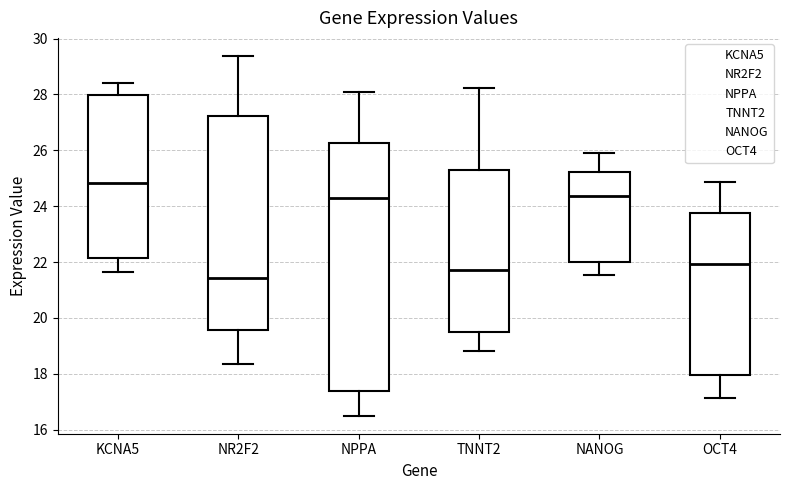

Where is the upper edge of the box for NANOG on the y-axis? The values are not printed on the chart, so give them approximately, as read against the axis.

25.2